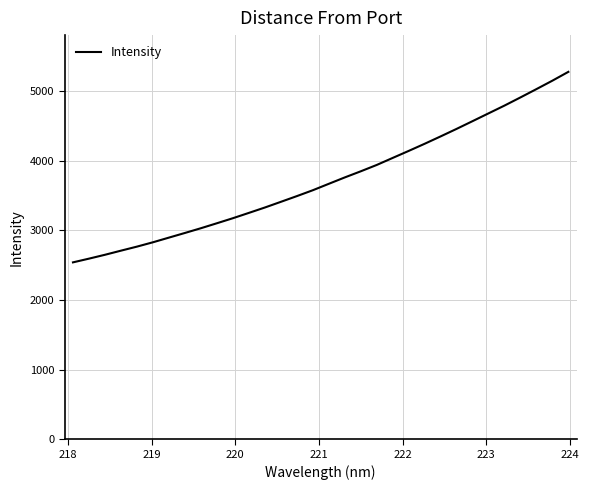

What is the difference between the maximum and minimum values?

2736.0